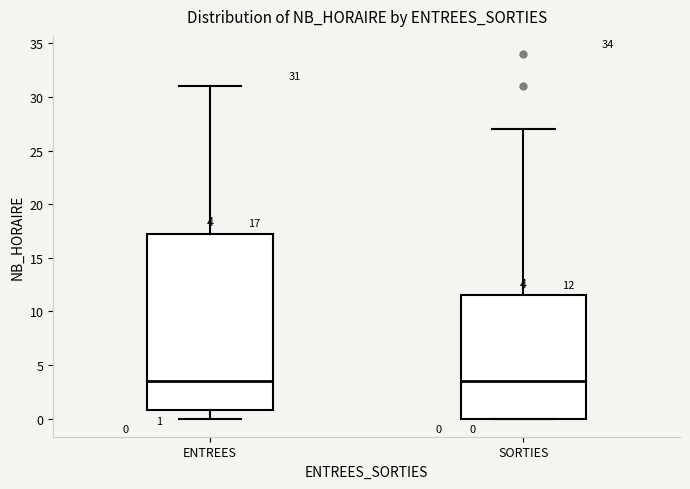

Which box is the tallest, from its lower edge to its upper edge?

ENTREES